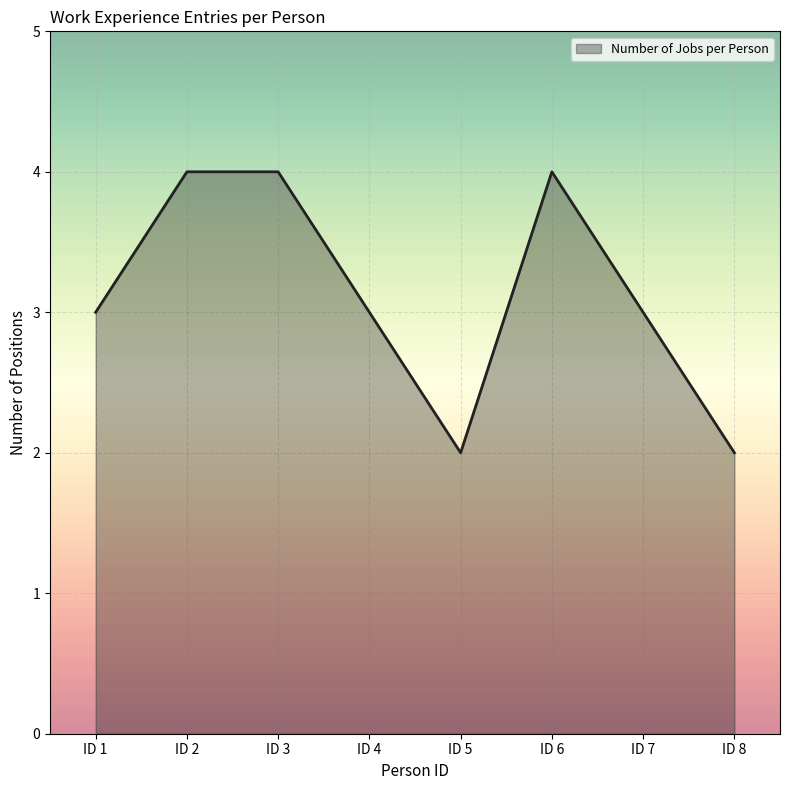

How many lines are shown in the chart?

1